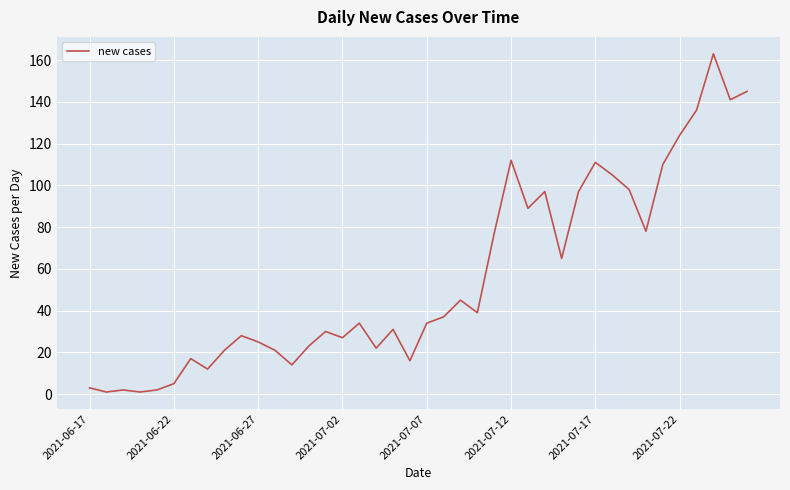

What is the maximum value shown in the chart?

163